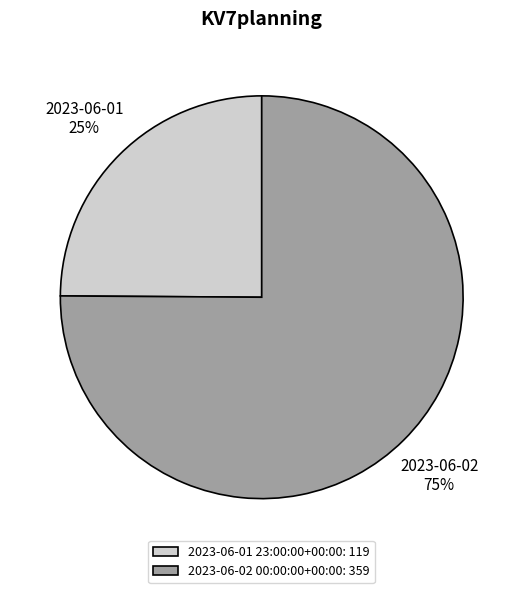

What percentage is the 2023-06-01 23:00:00+00:00 slice, to the nearest percent?

25%